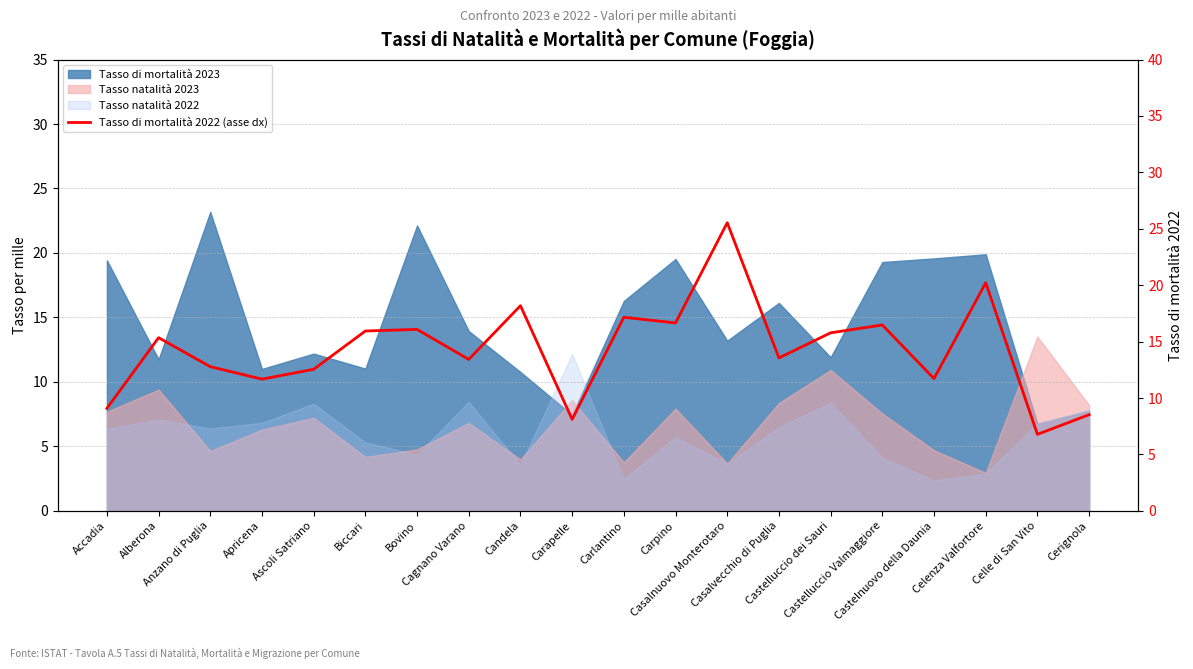

List the labels in order of value, largest first.

Casalnuovo Monterotaro, Celenza Valfortore, Candela, Carlantino, Carpino, Castelluccio Valmaggiore, Bovino, Biccari, Castelluccio dei Sauri, Alberona, Casalvecchio di Puglia, Cagnano Varano, Anzano di Puglia, Ascoli Satriano, Castelnuovo della Daunia, Apricena, Accadia, Cerignola, Carapelle, Celle di San Vito